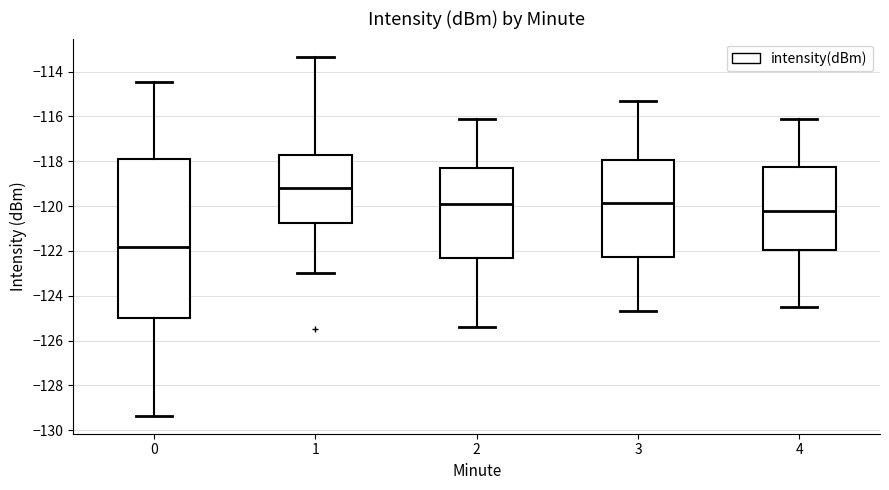

Reading left to right, read every box against the y-axis: the position of its median line, the range the box covers, and the ends of its whiskers. The values are not printed on the chart, so give them approximately, as read against the axis.

0: median -121.8, box -125.0 to -118.0, whiskers -129.4 to -114.4
1: median -119.2, box -120.8 to -117.8, whiskers -123.0 to -113.4
2: median -119.8, box -122.4 to -118.4, whiskers -125.4 to -116.0
3: median -119.8, box -122.2 to -118.0, whiskers -124.6 to -115.2
4: median -120.2, box -122.0 to -118.2, whiskers -124.4 to -116.0